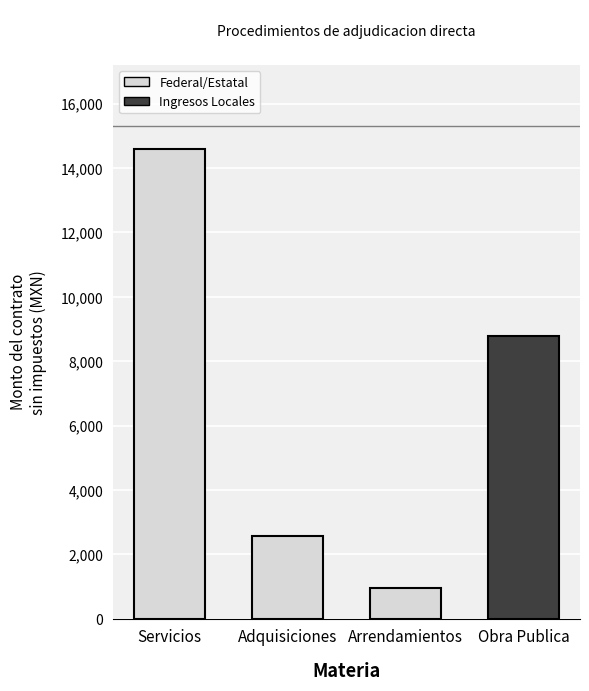

Which has a higher value, Servicios or Adquisiciones?

Servicios